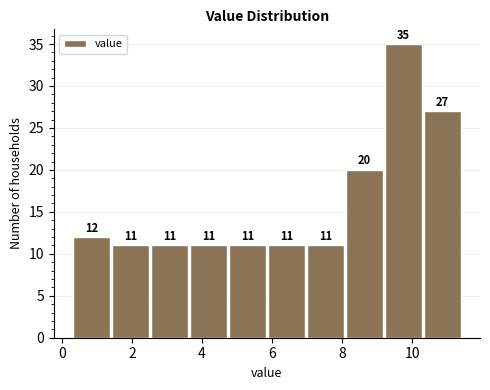

Reading left to right, list every bar in this chart as the range it spans on the x-axis followed by its height. The bar edges are not printed on the chart, so give them approximately, as read against the axis.

0.4 to 1.4: 12
1.4 to 2.6: 11
2.6 to 3.6: 11
3.6 to 4.8: 11
4.8 to 5.8: 11
5.8 to 7.0: 11
7.0 to 8.0: 11
8.0 to 9.2: 20
9.2 to 10.2: 35
10.2 to 11.4: 27